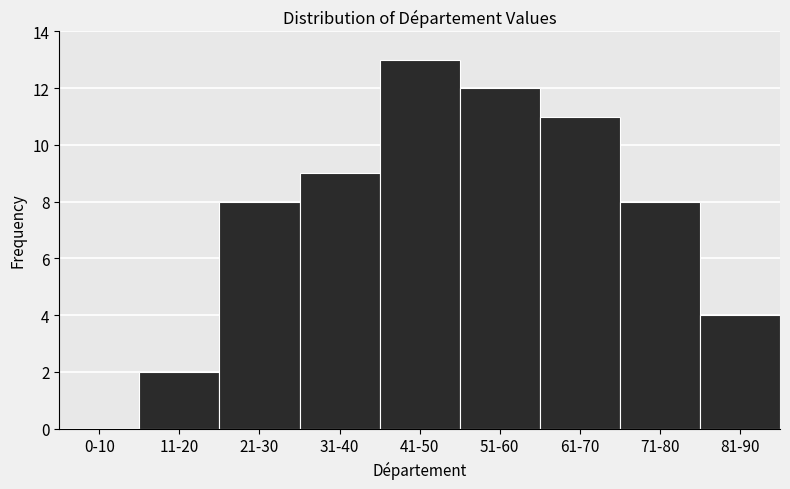

Reading left to right, what are all the values shown in this chart?

0-10=0	11-20=2	21-30=8	31-40=9	41-50=13	51-60=12	61-70=11	71-80=8	81-90=4